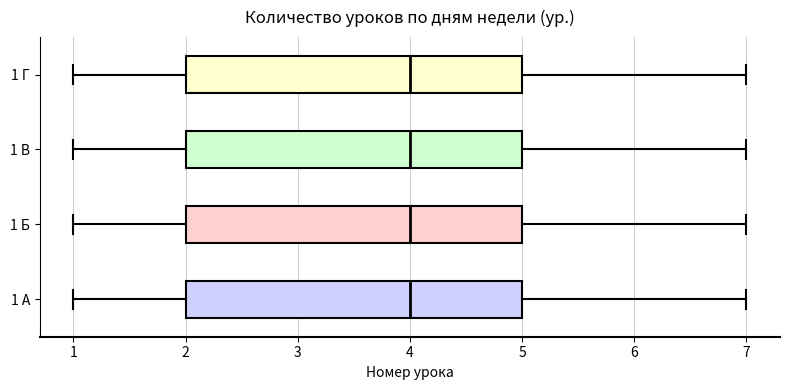

Reading bottom to top, transcribe this box plot: for each box, give where its median line is, the range the box spans, and where its two whiskers end, as read against the x-axis. The values are not printed on the chart, so give them approximately, as read against the axis.

1 А: median 4, box 2 to 5, whiskers 1 to 7
1 Б: median 4, box 2 to 5, whiskers 1 to 7
1 В: median 4, box 2 to 5, whiskers 1 to 7
1 Г: median 4, box 2 to 5, whiskers 1 to 7